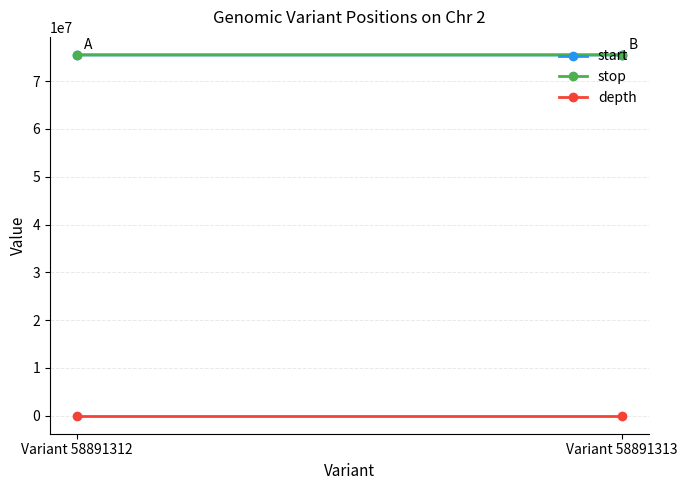

Which series has the largest range (max minus min)?

start